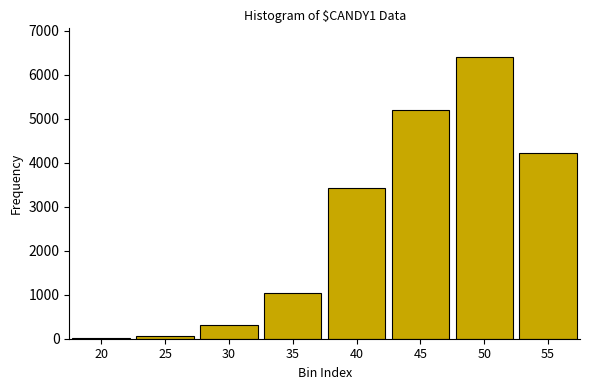

Reading left to right, extract all data points from this chart.

20=7	25=56	30=313	35=1031	40=3431	45=5193	50=6411	55=4220